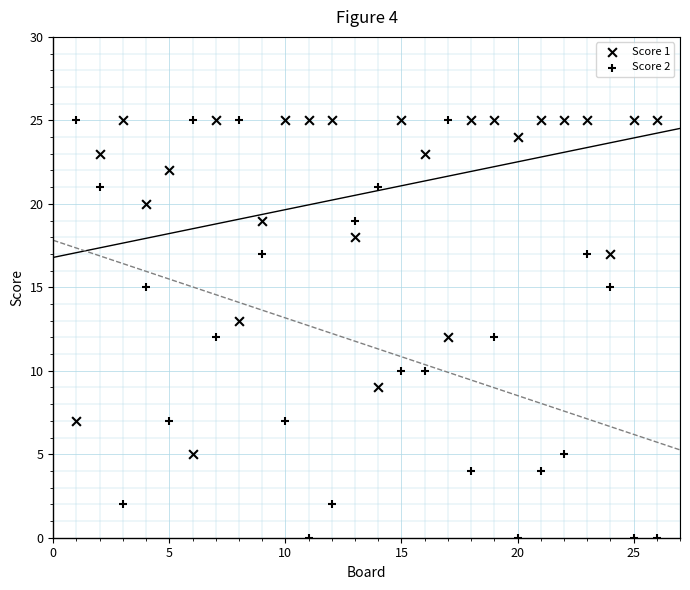

How many data points are displayed?

52